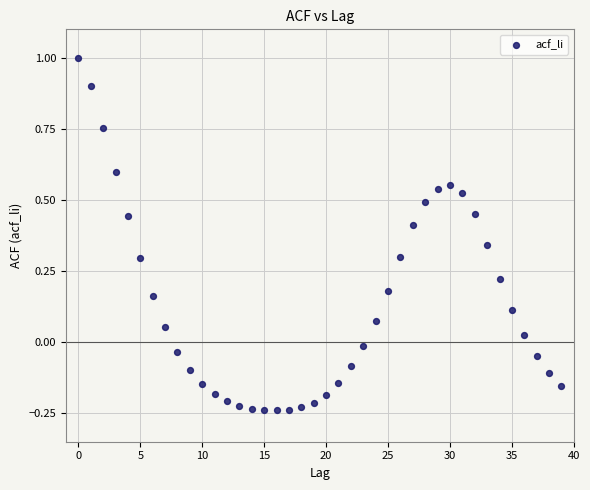

What is the range of Y values (max minus min)?

1.2